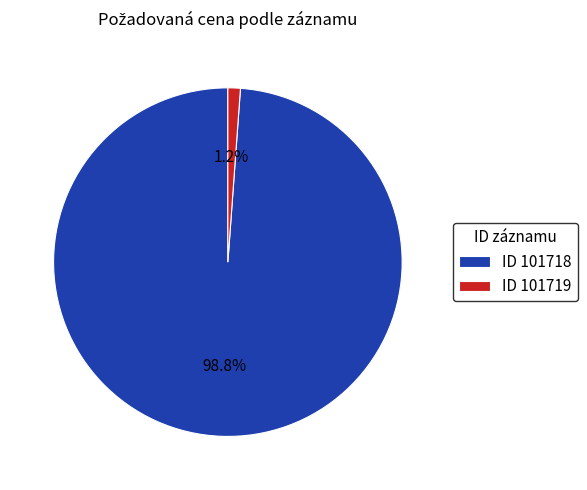

Which category has the smallest portion of the pie?

ID 101719